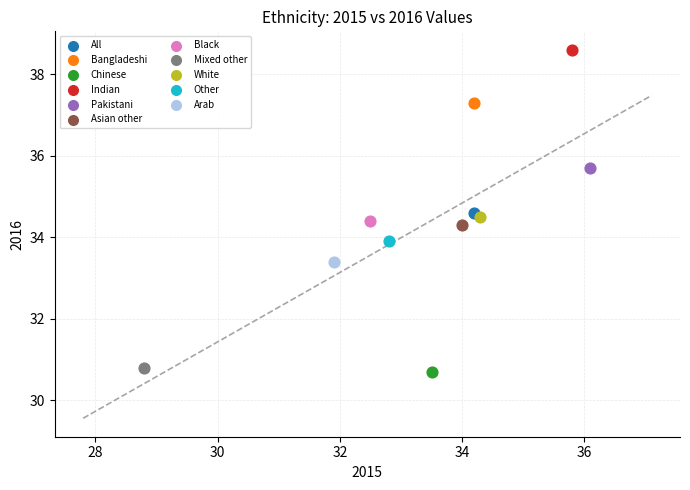

Which series contains the highest Y value?

Indian